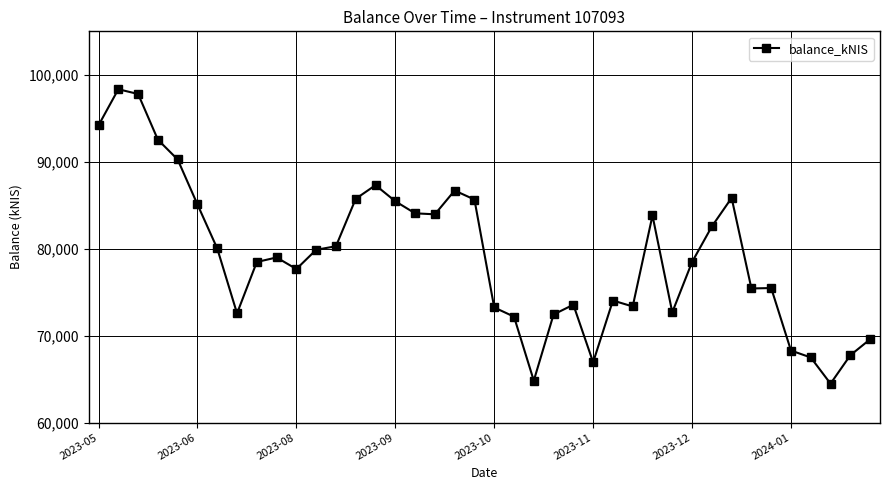

How many data points are less than 78989?

20